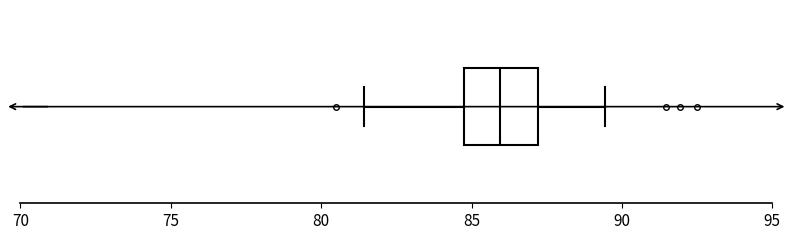

Read this box plot against the x-axis: the position of the median line, the range covered by the box, and the ends of both whiskers. The values are not printed on the chart, so give them approximately, as read against the axis.

median 86.0, box 84.5 to 87.0, whiskers 81.5 to 89.5